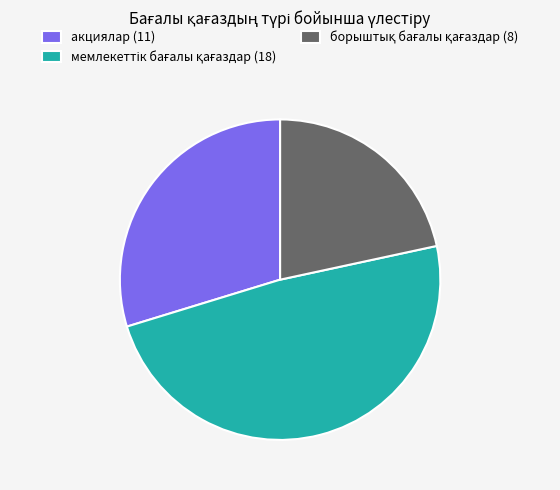

Is акциялар the majority of the pie?

No